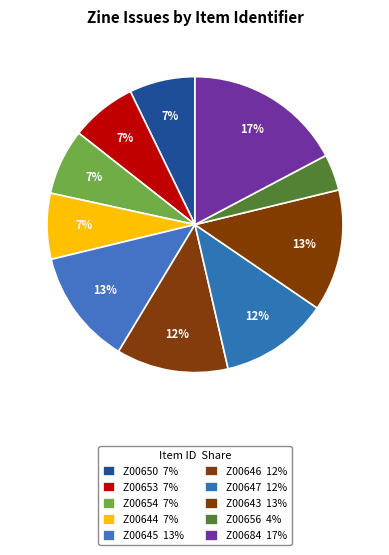

To the nearest percent, what is the difference between the largest and smallest slice percentages?

13%